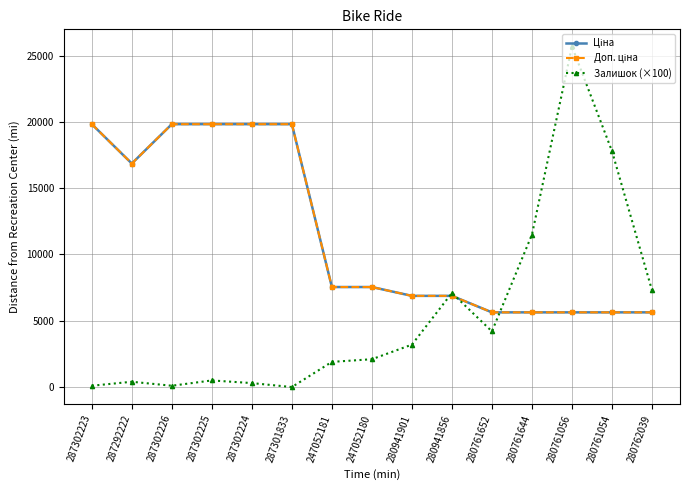

What position from the right is 280941901?

7